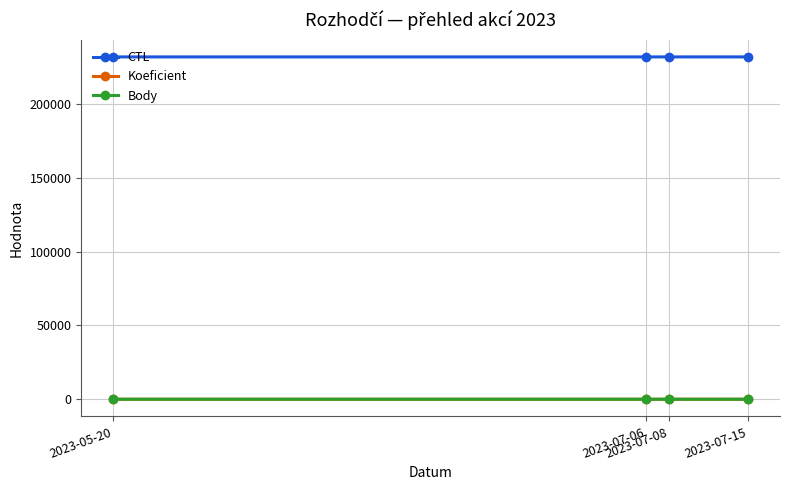

True or false: Body has more than 2 interior local peaks.

False